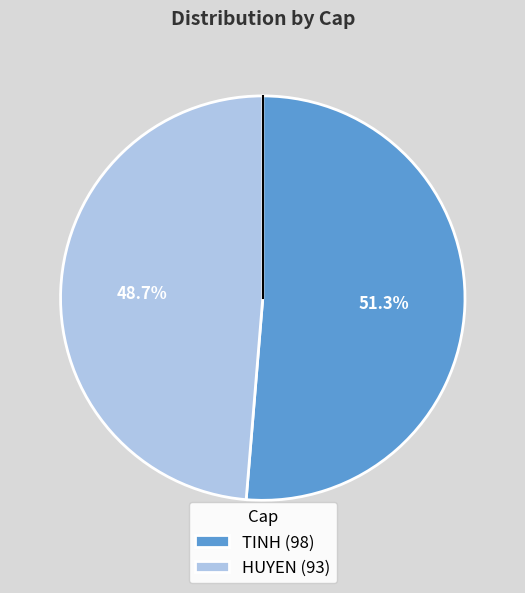

What is the total percentage of TINH and HUYEN?

100.0%